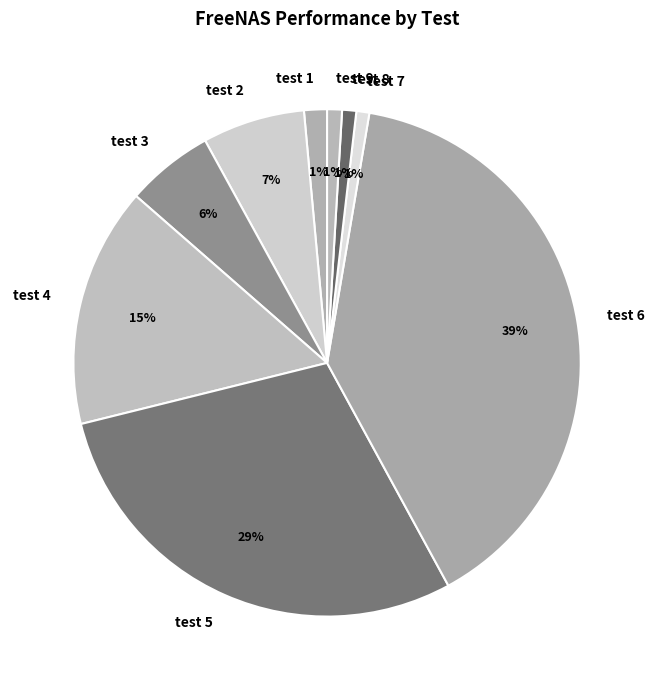

The test 8 slice represents 1% of the pie. True or false?

True